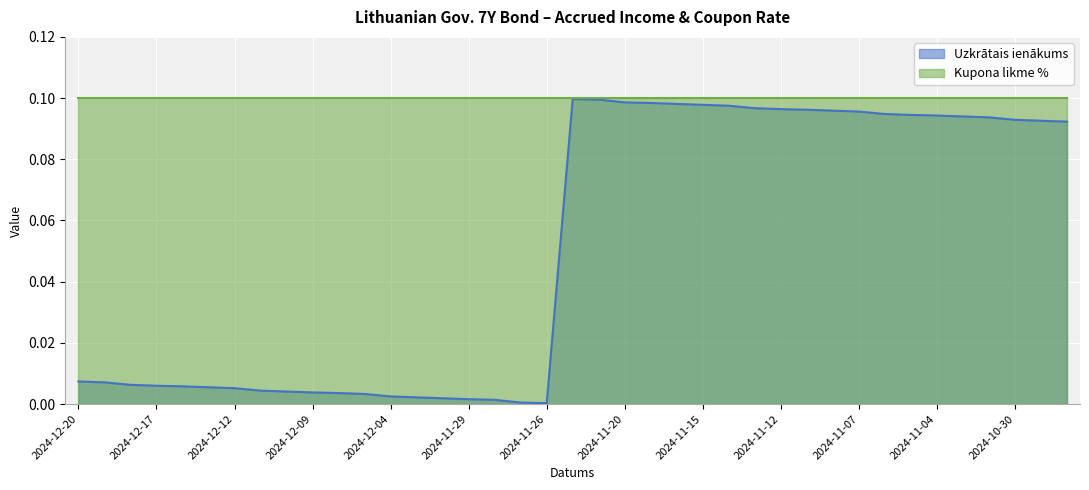

List the labels in order of value, smallest first.

2024-11-26, 2024-11-27, 2024-11-28, 2024-11-29, 2024-12-02, 2024-12-03, 2024-12-04, 2024-12-05, 2024-12-06, 2024-12-09, 2024-12-10, 2024-12-11, 2024-12-12, 2024-12-13, 2024-12-16, 2024-12-17, 2024-12-18, 2024-12-19, 2024-12-20, 2024-10-28, 2024-10-29, 2024-10-30, 2024-10-31, 2024-11-01, 2024-11-04, 2024-11-05, 2024-11-06, 2024-11-07, 2024-11-08, 2024-11-11, 2024-11-12, 2024-11-13, 2024-11-14, 2024-11-15, 2024-11-18, 2024-11-19, 2024-11-20, 2024-11-21, 2024-11-22